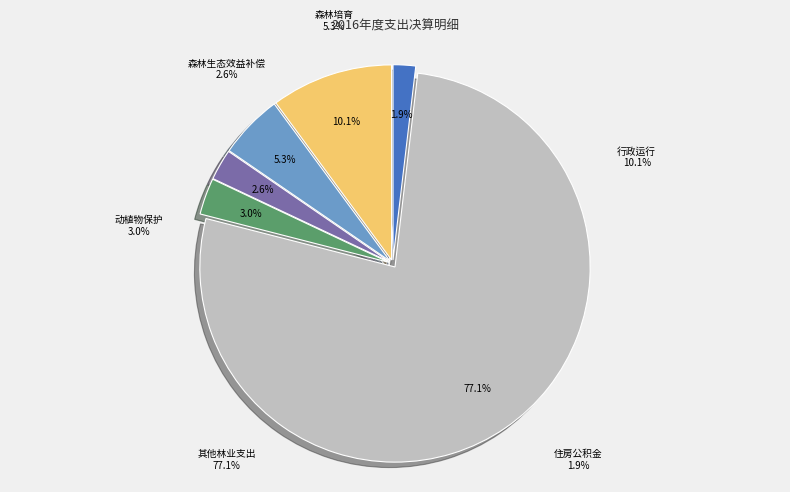

The 动植物保护 slice represents 1% of the pie. True or false?

False